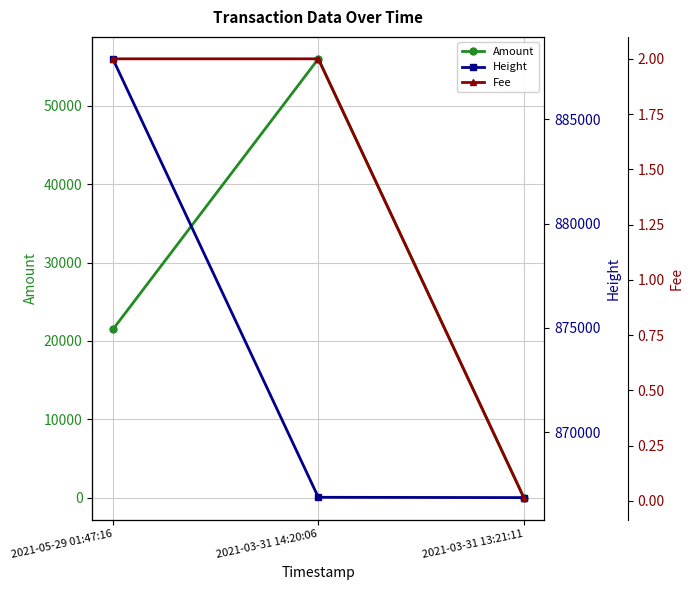

Read the Fee value at 2021-05-29 01:47:16.

2.0